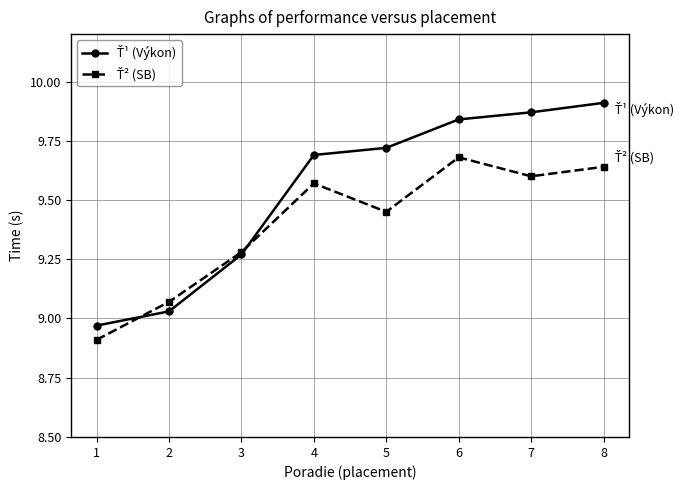

At how many categories does at least one series exceed 9?

7